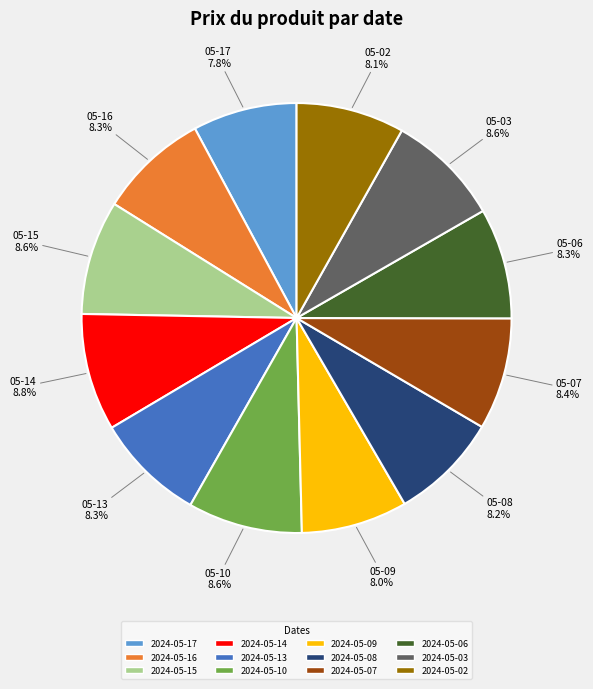

Does 2024-05-13 account for over 50% of the chart?

No